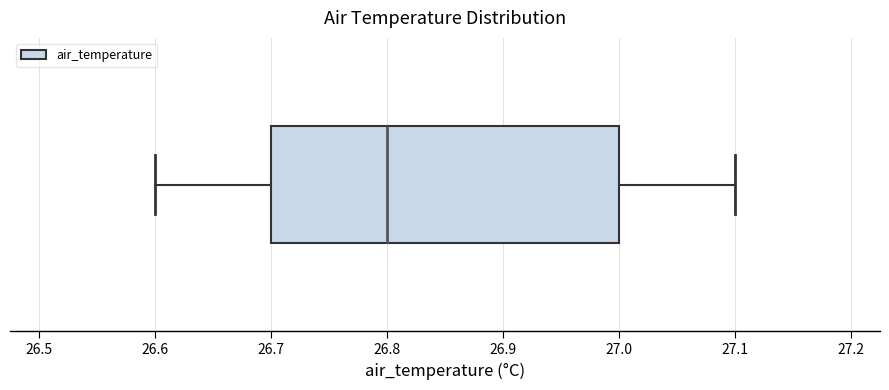

Read this box plot against the x-axis: the position of the median line, the range covered by the box, and the ends of both whiskers. The values are not printed on the chart, so give them approximately, as read against the axis.

median 26.8, box 26.7 to 27.0, whiskers 26.6 to 27.1